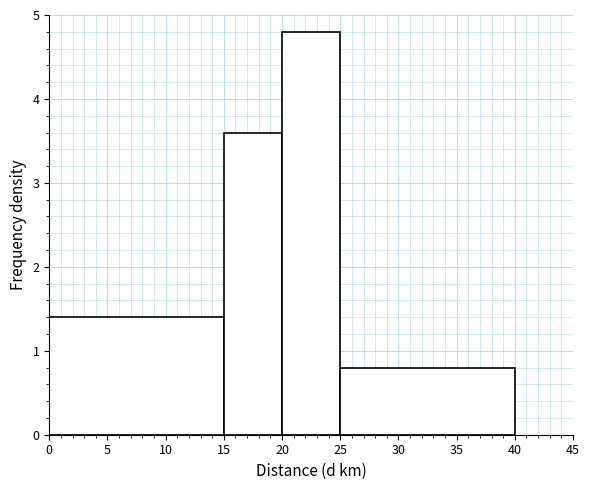

Reading left to right, transcribe this chart: for each bar, give the range it covers on the x-axis and its height. The values are not printed on the chart, so give them approximately, as read against the axis.

0 to 15: 1.4
15 to 20: 3.6
20 to 25: 4.8
25 to 40: 0.8